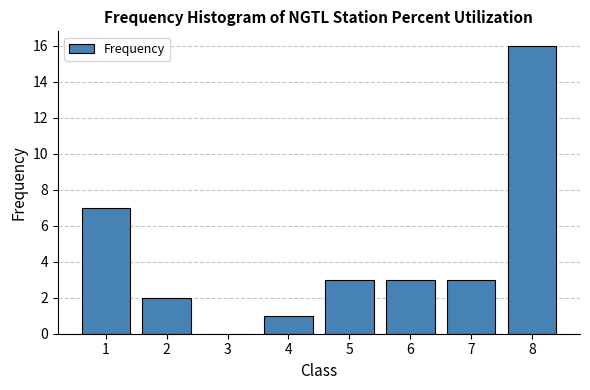

Reading left to right, list all the values displayed in this chart.

1=7	2=2	3=0	4=1	5=3	6=3	7=3	8=16